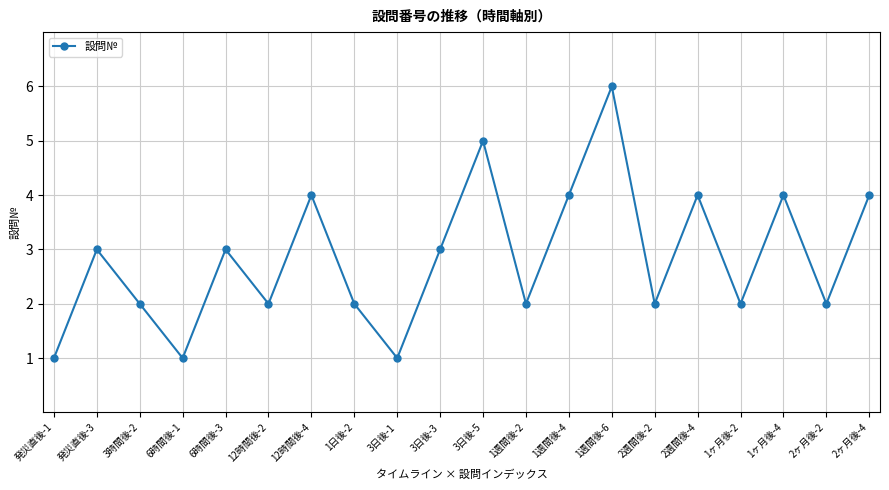

What is the sum of all values?

57